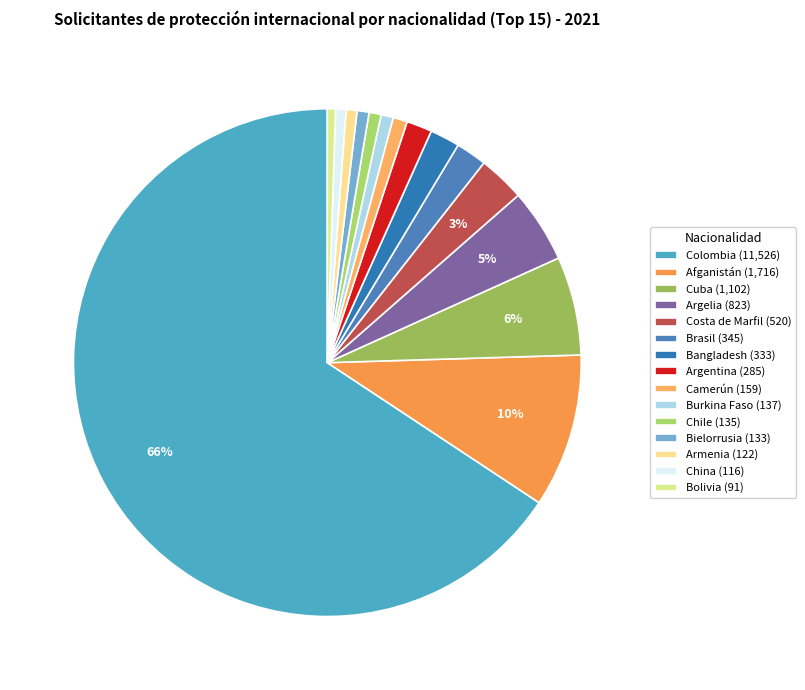

To the nearest percent, what is the average slice percentage?

7%